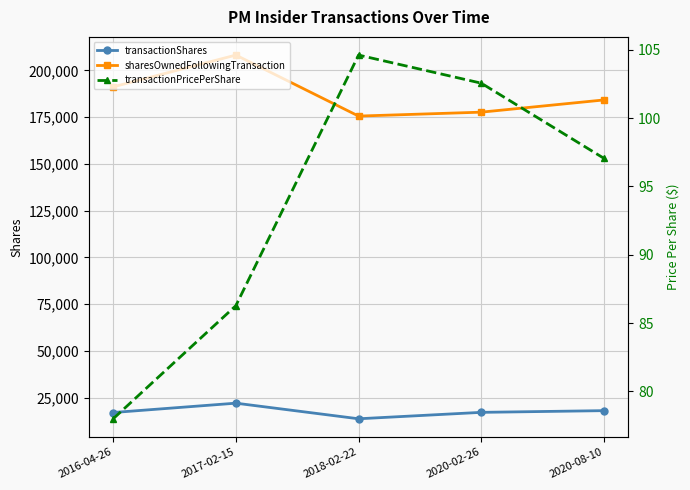

What is the sum of the transactionShares values at 2016-04-26 and 2020-08-10?

35000